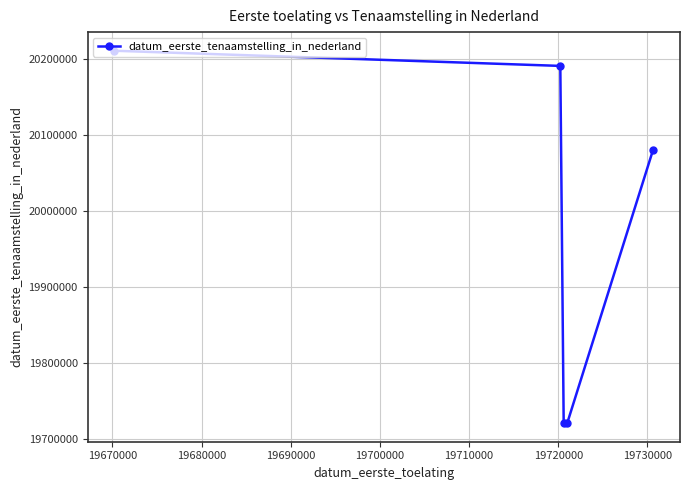

What is the greatest value displayed?

20210604